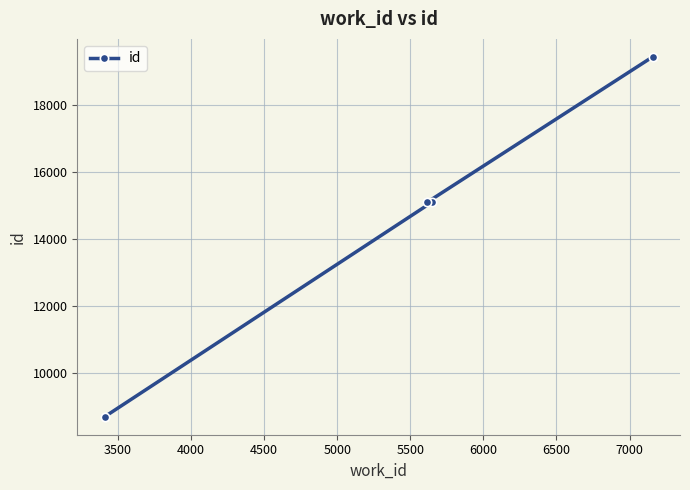

What is the minimum value shown in the chart?

8699